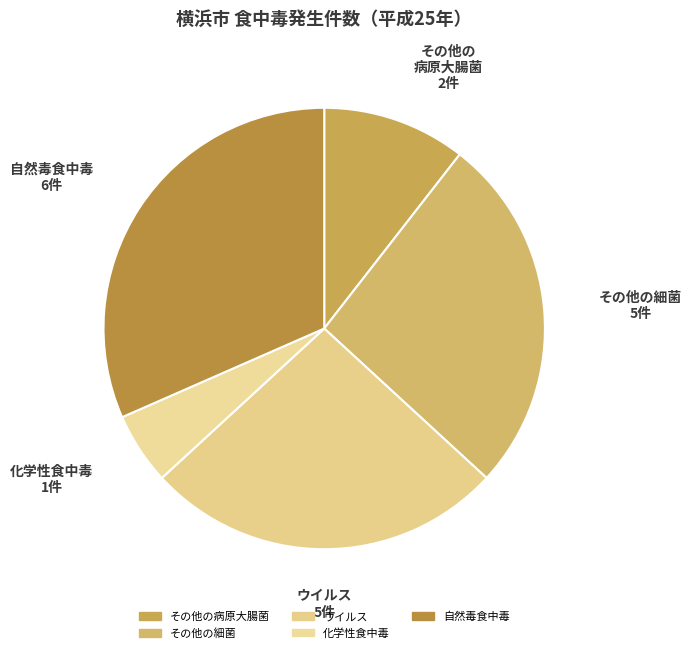

Which slice is the smallest?

化学性食中毒